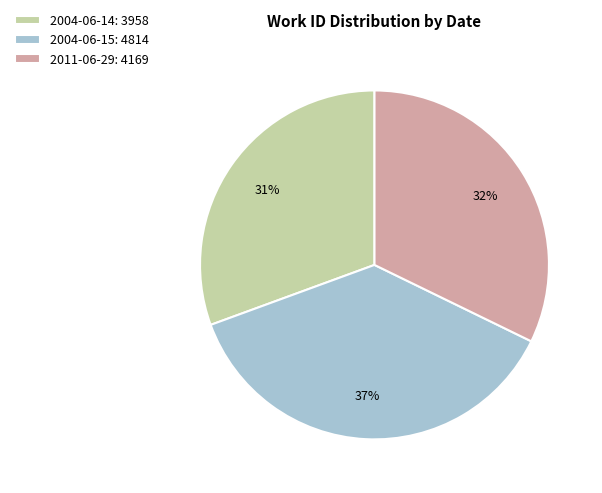

Is it true that 2004-06-14 is 31% of the pie?

True